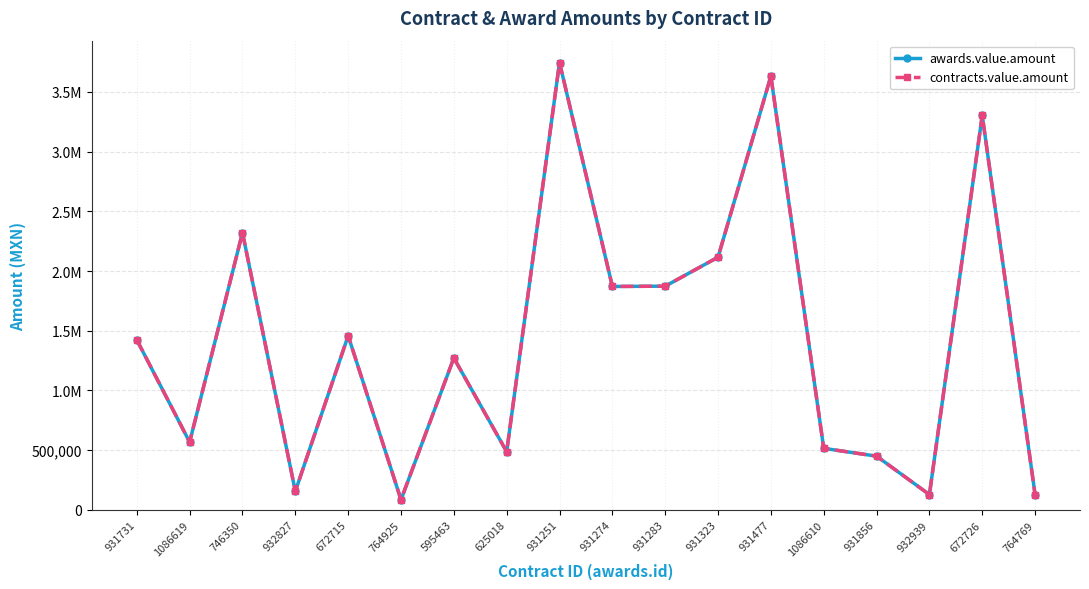

Does the chart have visible grid lines?

Yes